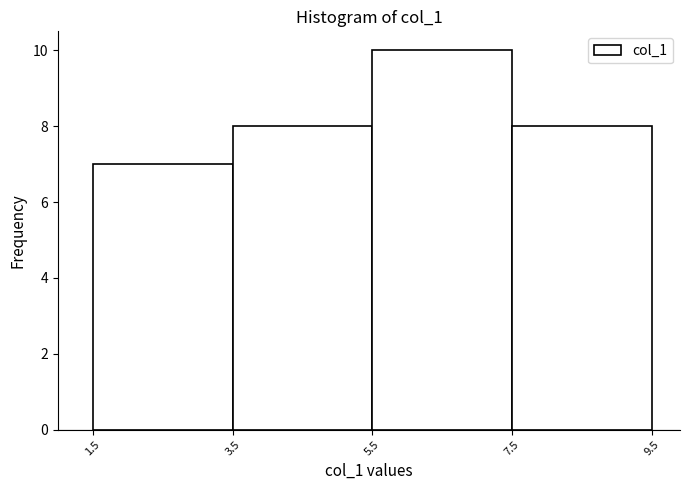

Reading left to right, list every bar in this chart as the range it spans on the x-axis followed by its height. The values are not printed on the chart, so give them approximately, as read against the axis.

1.5 to 3.5: 7
3.5 to 5.5: 8
5.5 to 7.5: 10
7.5 to 9.5: 8